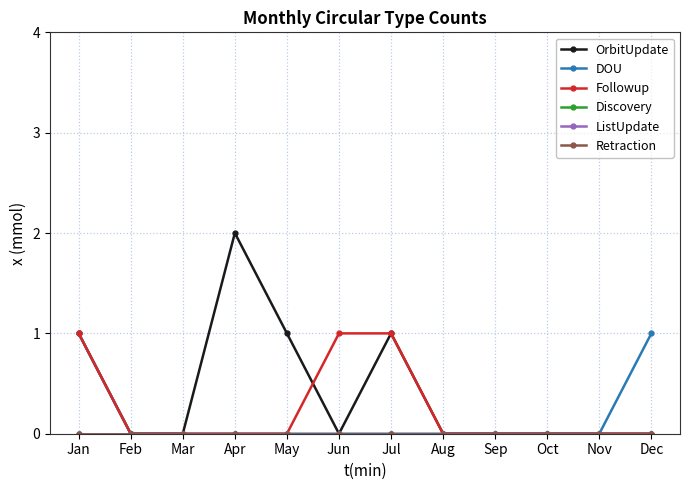

Rank the categories by Followup value from highest to lowest.

Jan, Jun, Jul, Feb, Mar, Apr, May, Aug, Sep, Oct, Nov, Dec